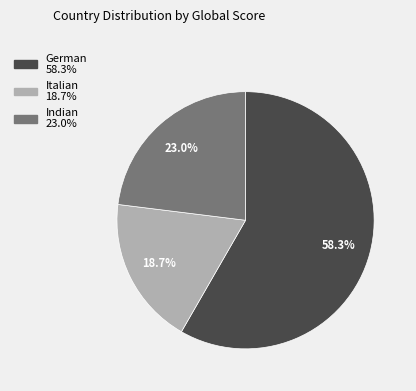

How many slices are in this pie chart?

3